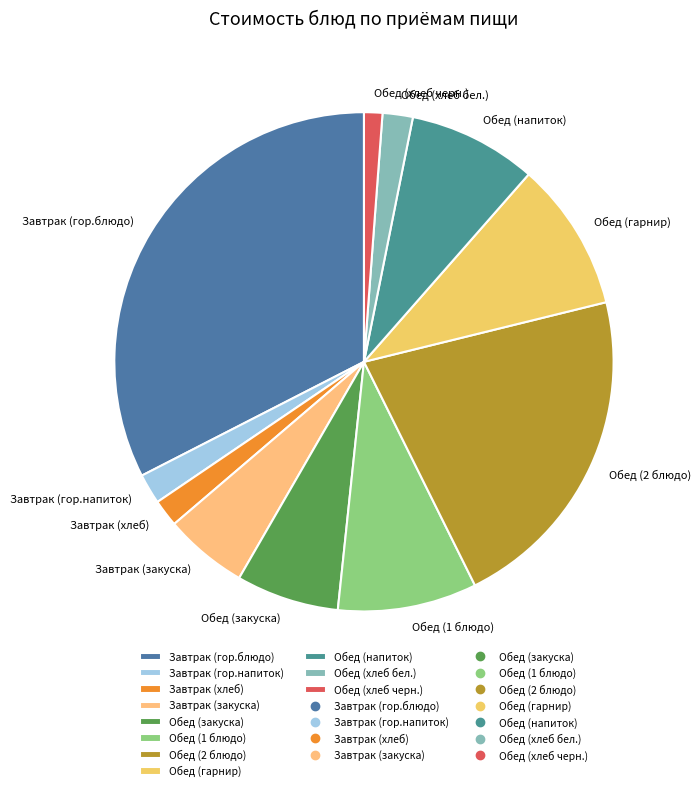

Which has a higher value, Завтрак (гор.напиток) or Обед (напиток)?

Обед (напиток)